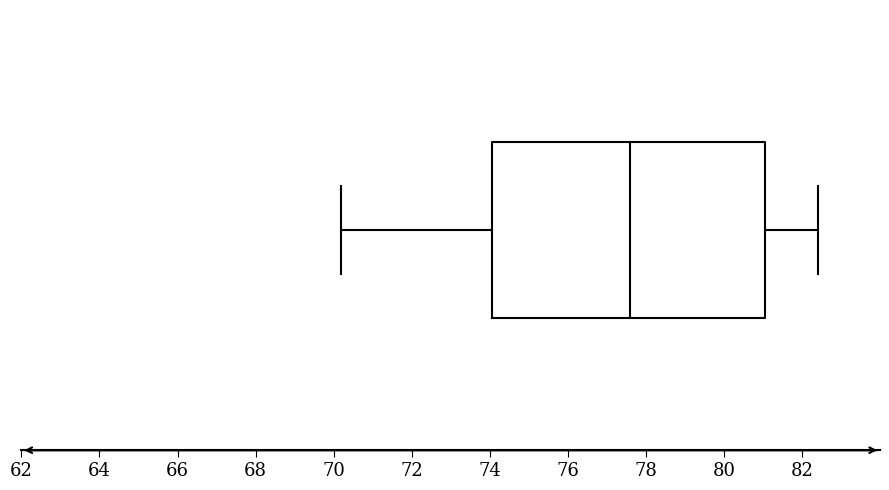

Where does the right whisker of the box end on the x-axis? The values are not printed on the chart, so give them approximately, as read against the axis.

82.4